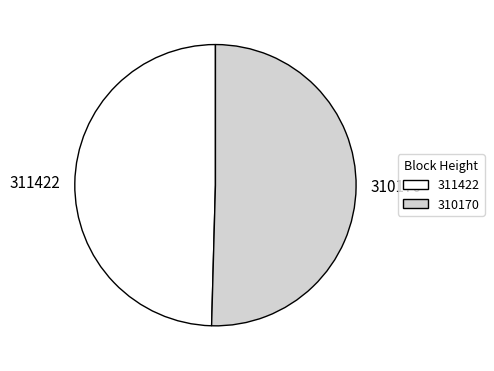

Rank the categories by value from lowest to highest.

311422, 310170